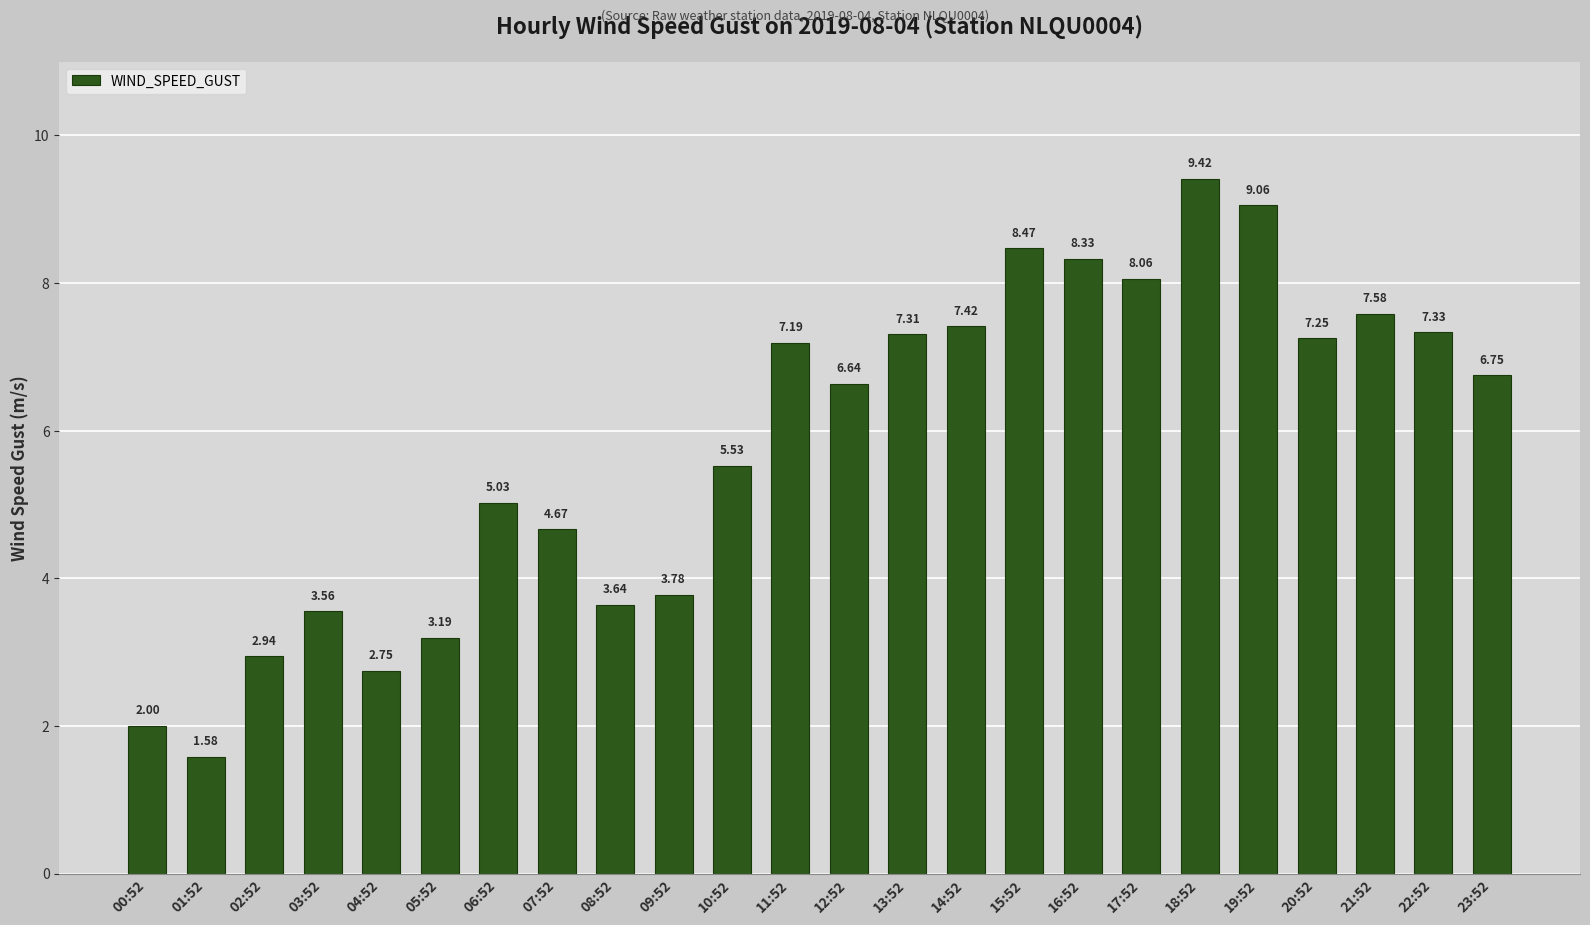

What is the change in value from 10:52 to 12:52?

+1.1